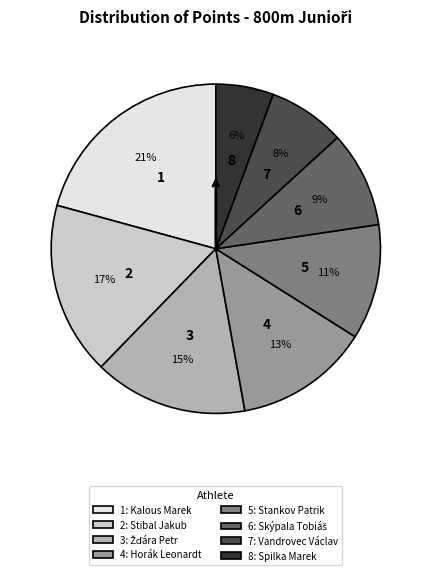

Is 7: Vandrovec Václav the majority of the pie?

No